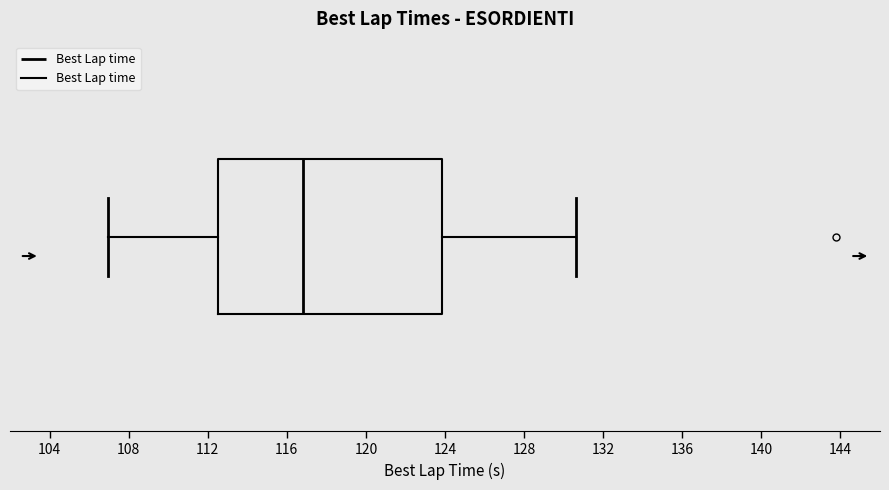

Read this box plot against the x-axis: the position of the median line, the range covered by the box, and the ends of both whiskers. The values are not printed on the chart, so give them approximately, as read against the axis.

median 117.0, box 112.5 to 124.0, whiskers 107.0 to 130.5